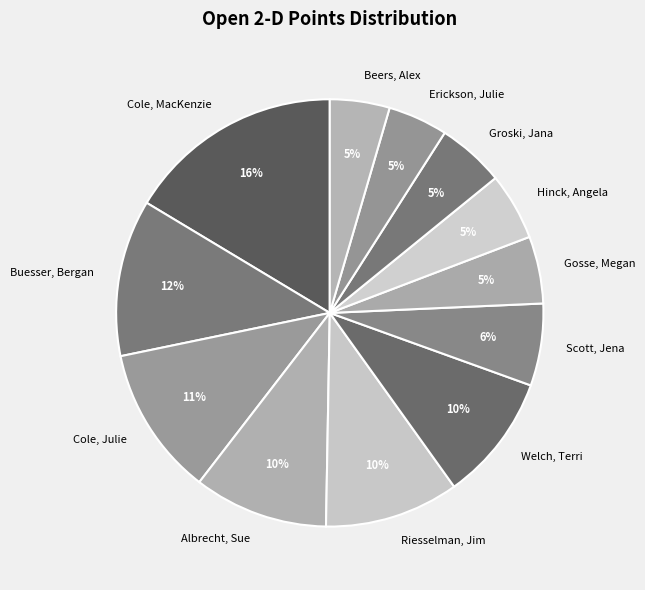

Count the number of slices in the pie.

12